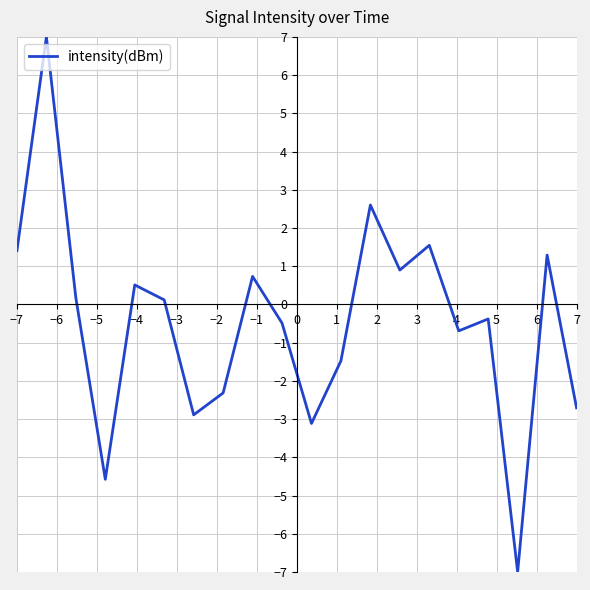

What is the greatest value displayed?

7.0